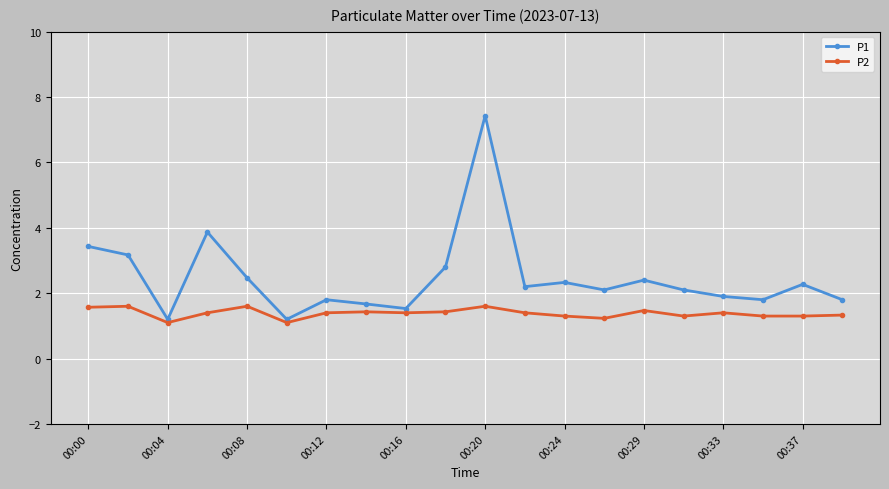

What is the sum of all P1 values?

49.5